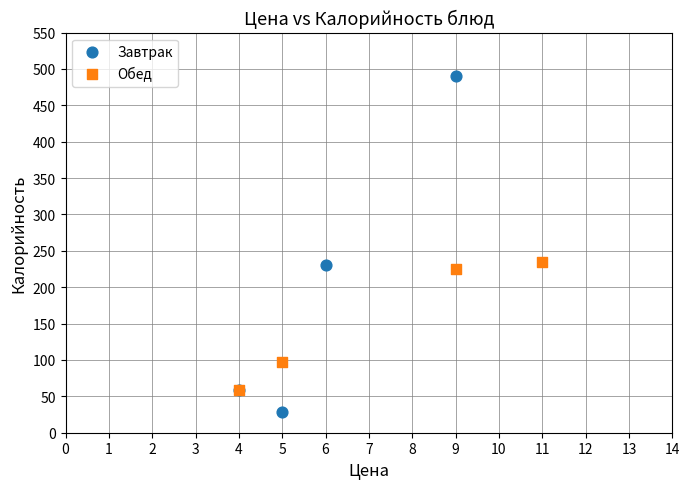

Which series contains the lowest Y value?

Завтрак